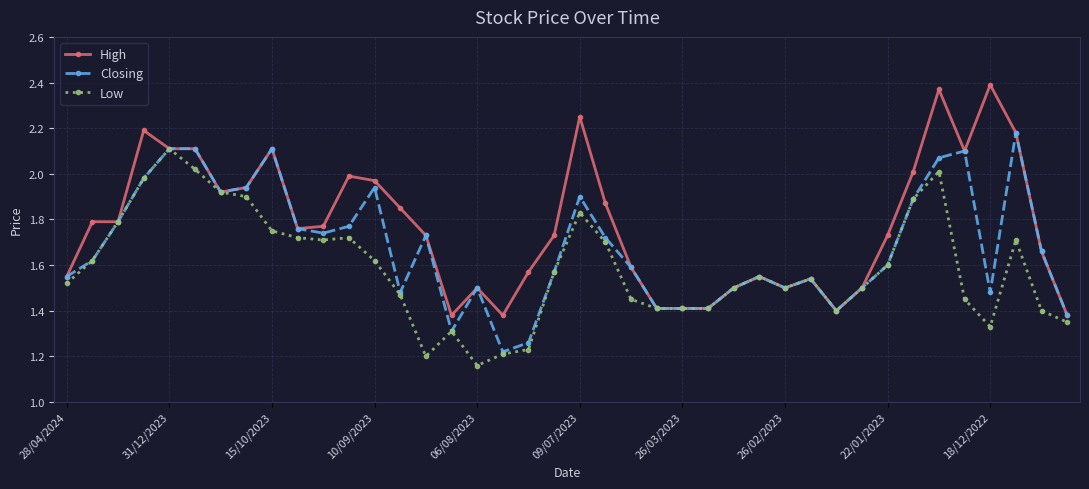

Which series has the largest range (max minus min)?

High